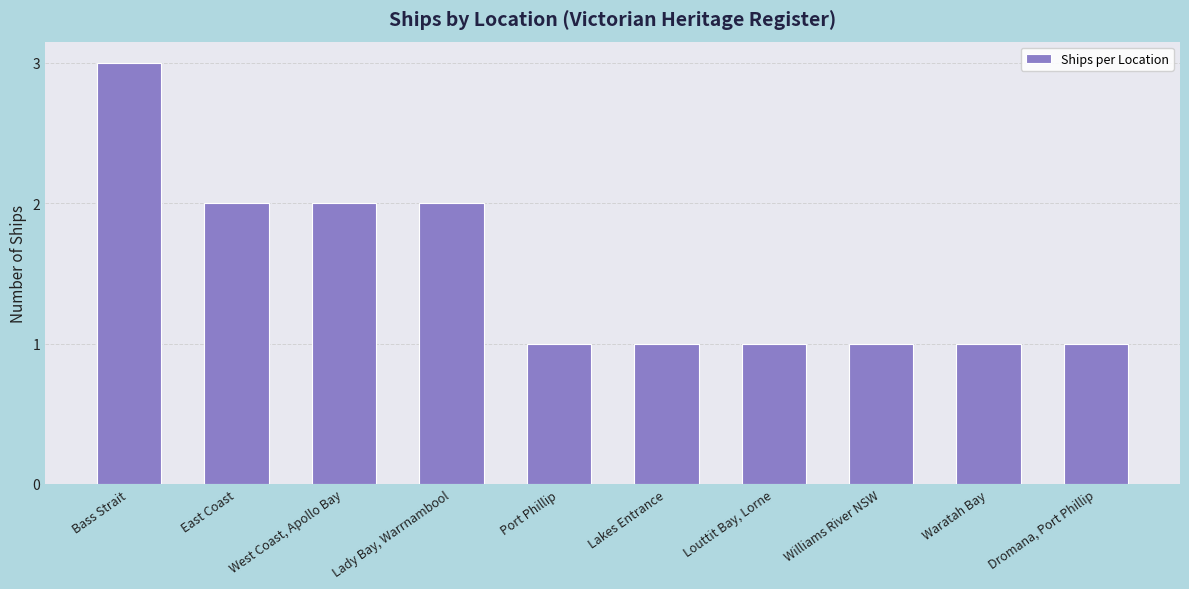

What value does the data have at Williams River NSW?

1